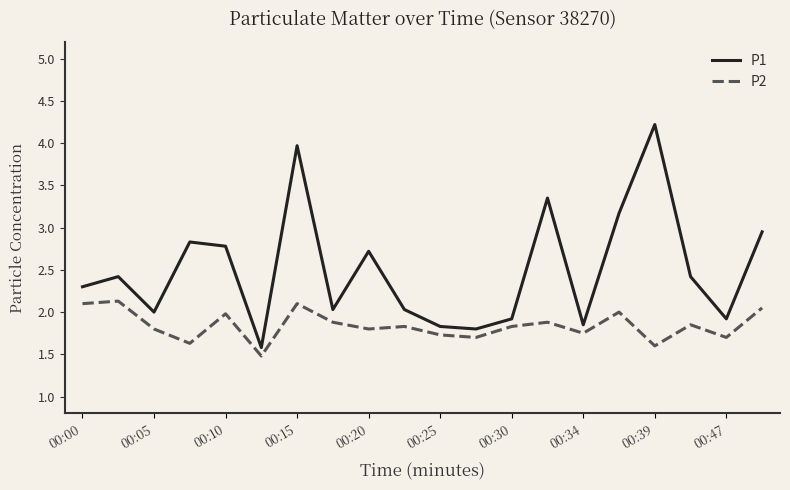

List the series in order of their overall mean, highest first.

P1, P2